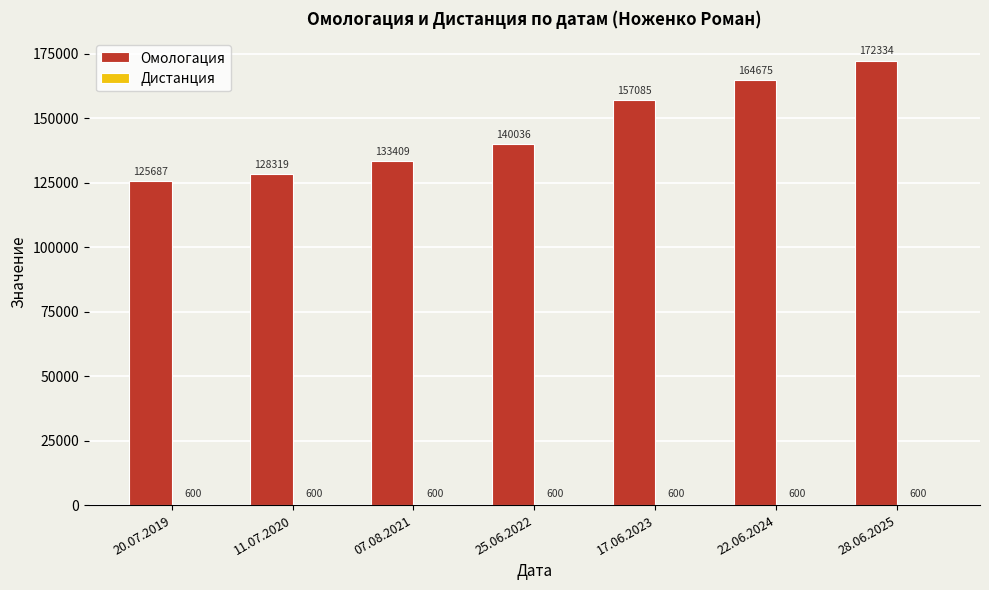

What is the label of the 1st bar from the right?

28.06.2025